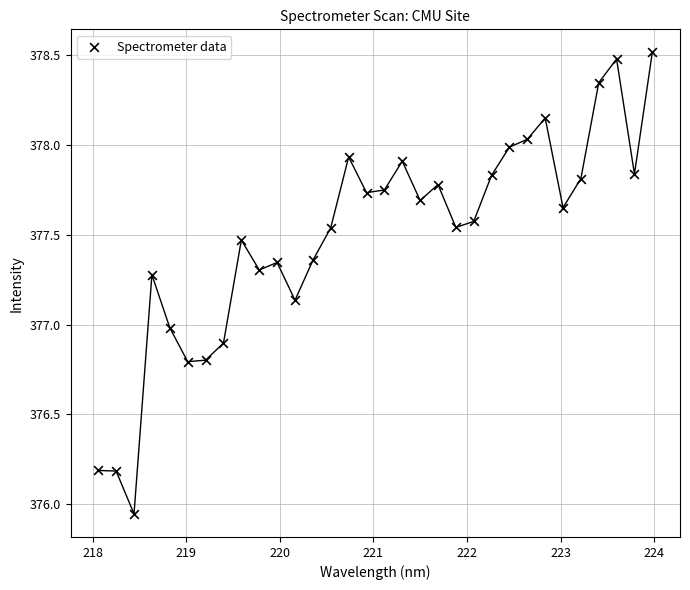

What is the range of Y values (max minus min)?

2.6